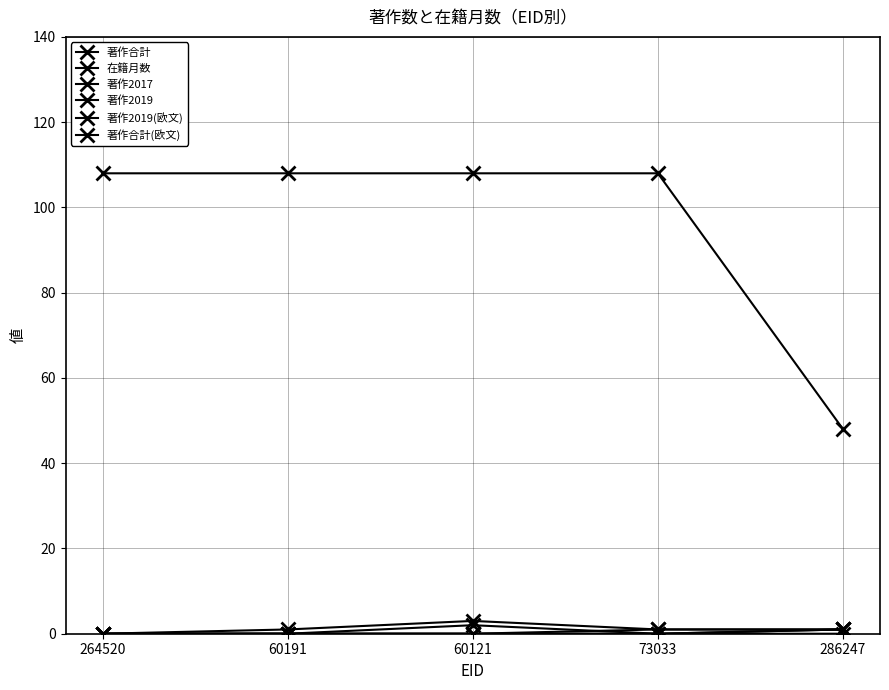

Rank the categories by 在籍月数 value from highest to lowest.

264520, 60191, 60121, 73033, 286247